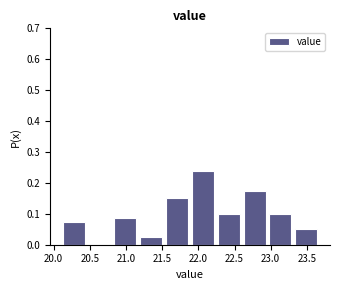

Reading left to right, list every bar in this chart as the range it spans on the x-axis followed by its height. Neither the bar edges nor the heights are printed on the chart, so give them approximately, as read against the axes.

20.10 to 20.45: 0.08
20.45 to 20.80: 0
20.80 to 21.15: 0.09
21.15 to 21.55: 0.03
21.55 to 21.90: 0.15
21.90 to 22.25: 0.24
22.25 to 22.60: 0.10
22.60 to 22.95: 0.18
22.95 to 23.30: 0.10
23.30 to 23.65: 0.05